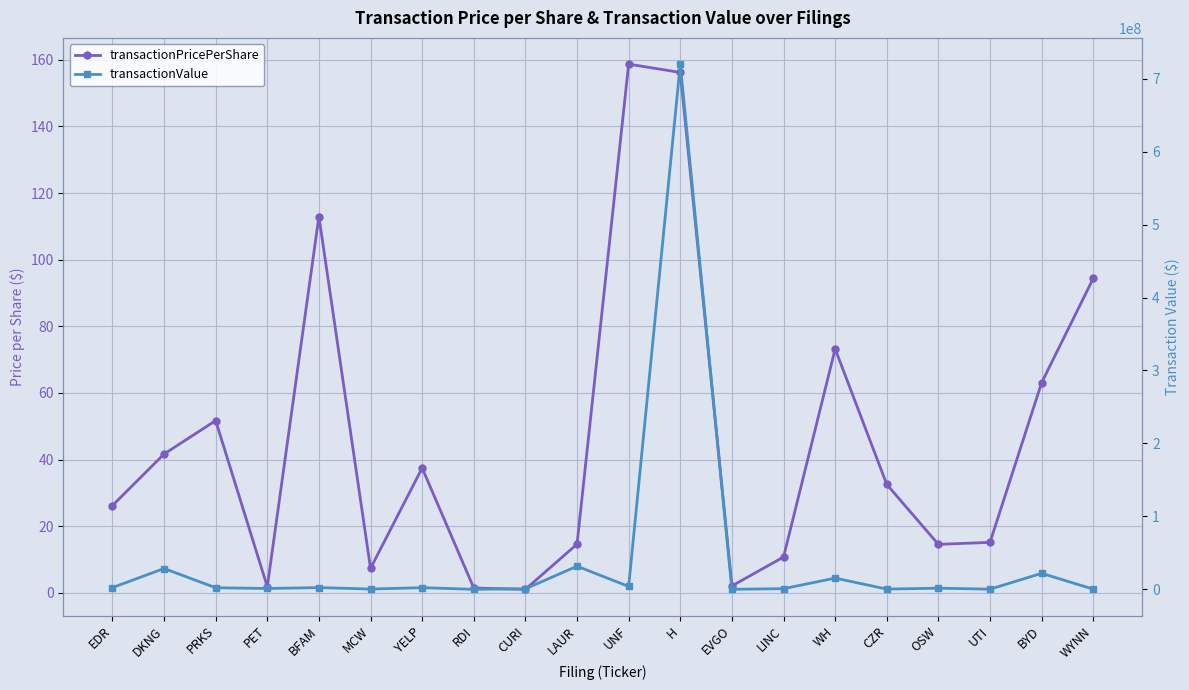

What is the smallest value displayed?

1.0